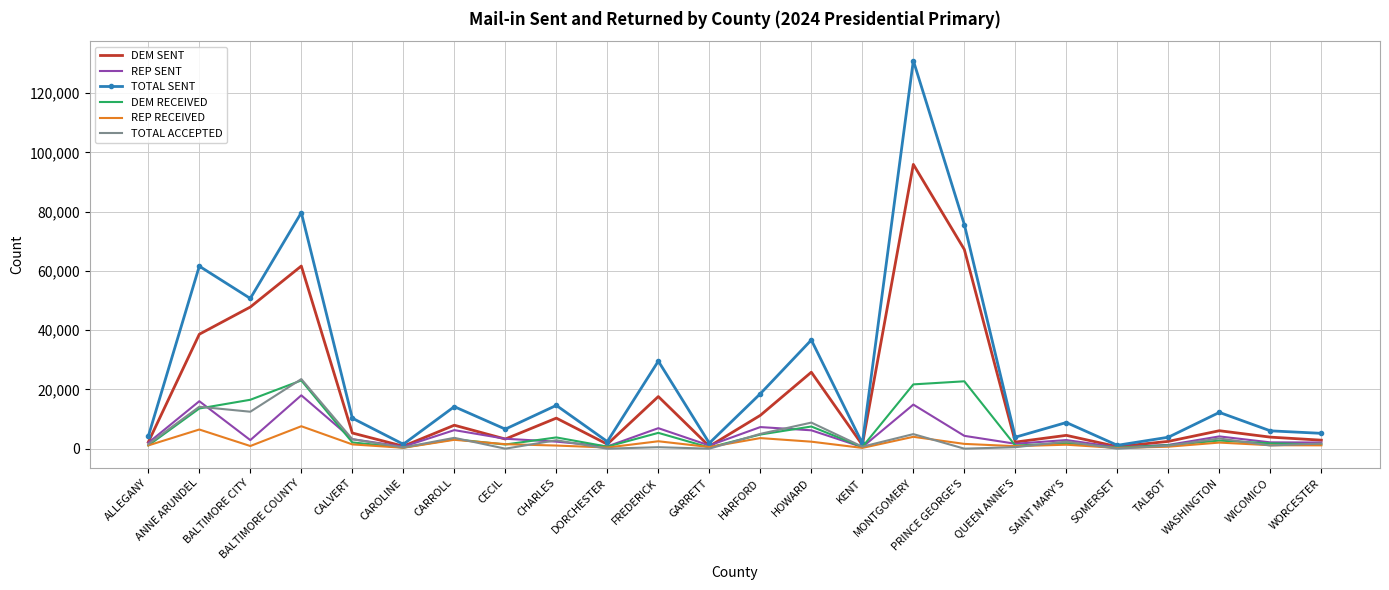

What is the difference between the DEM RECEIVED values at WORCESTER and BALTIMORE CITY?

15079